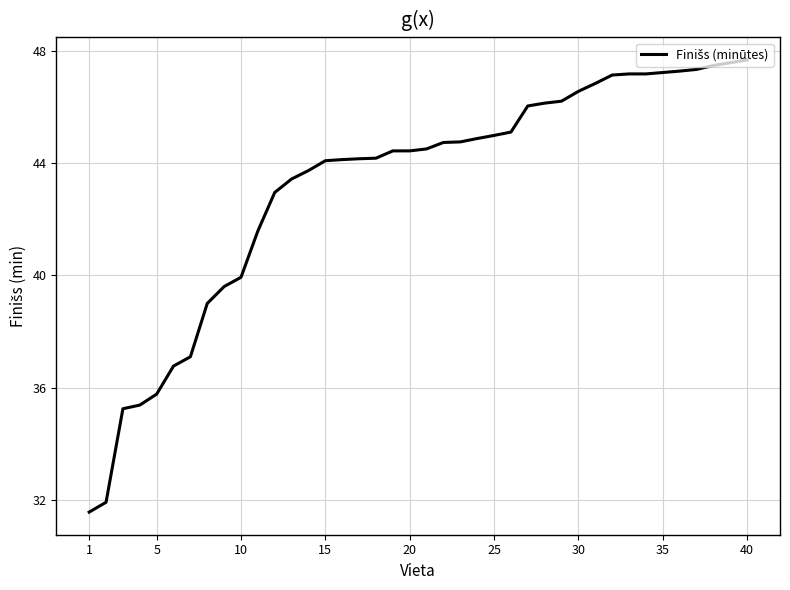

What is the difference between the maximum and minimum values?

16.1